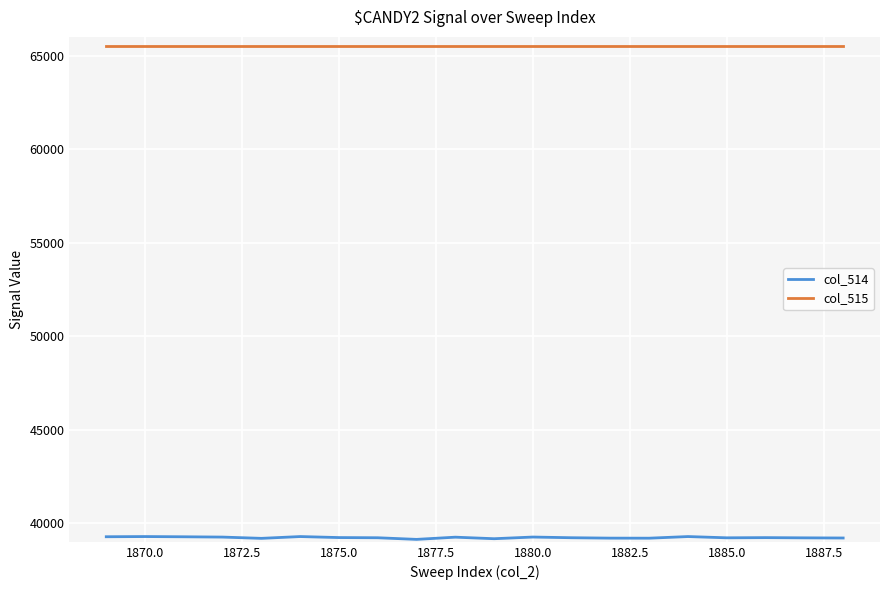

Which series has the largest total across all categories?

col_515